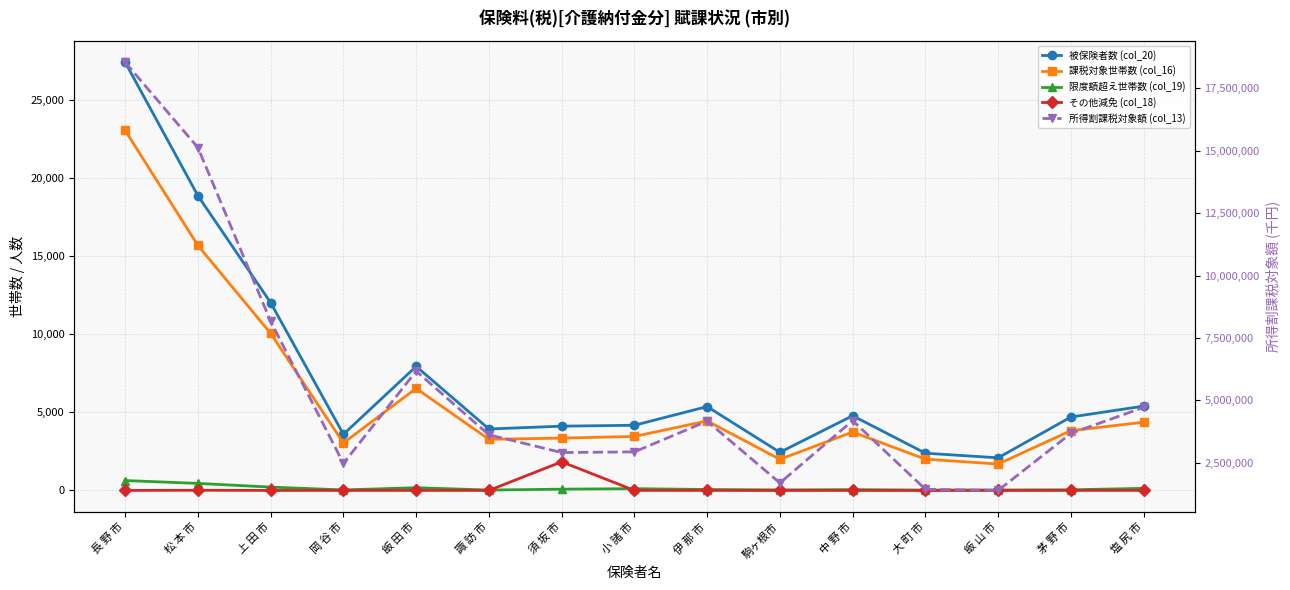

The value of 限度額超え世帯数 (col_19) at 塩 尻 市 is 132. True or false?

True